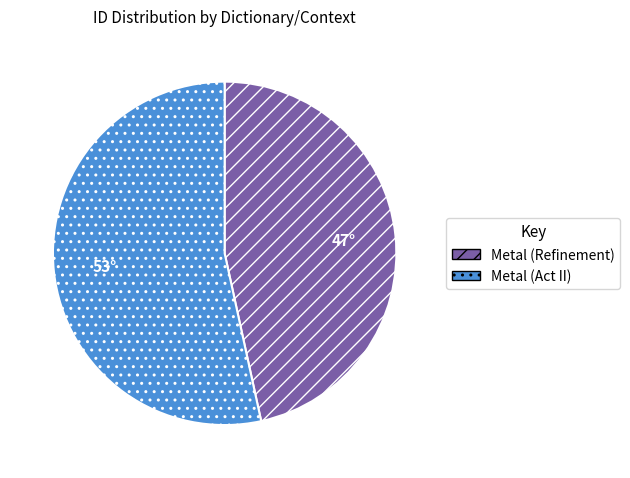

How many slices are in this pie chart?

2